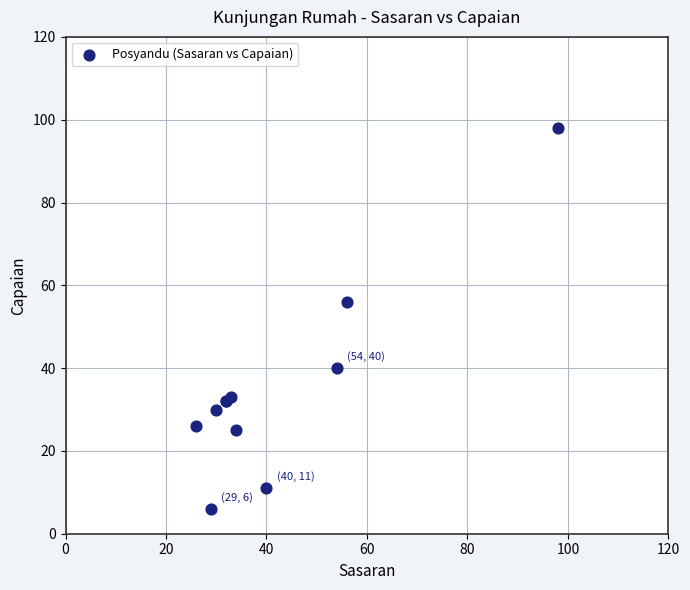

What Y value in the scatter plot is closest to 52?

56